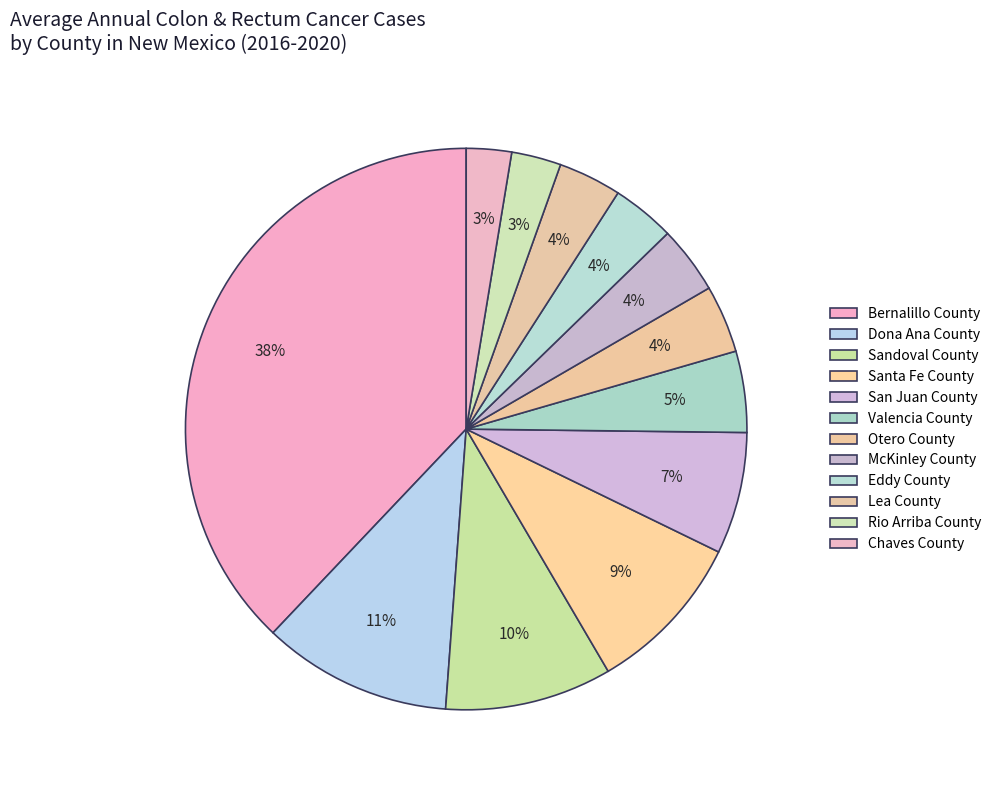

The San Juan County slice represents 7% of the pie. True or false?

True